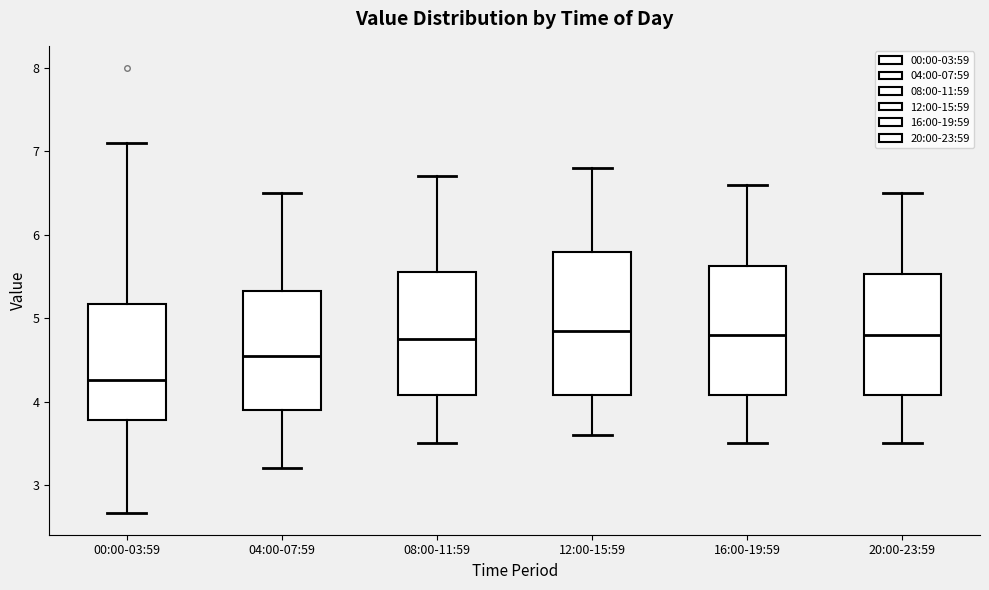

Comparing the boxes themselves (not the whiskers), which one is the tallest?

12:00-15:59